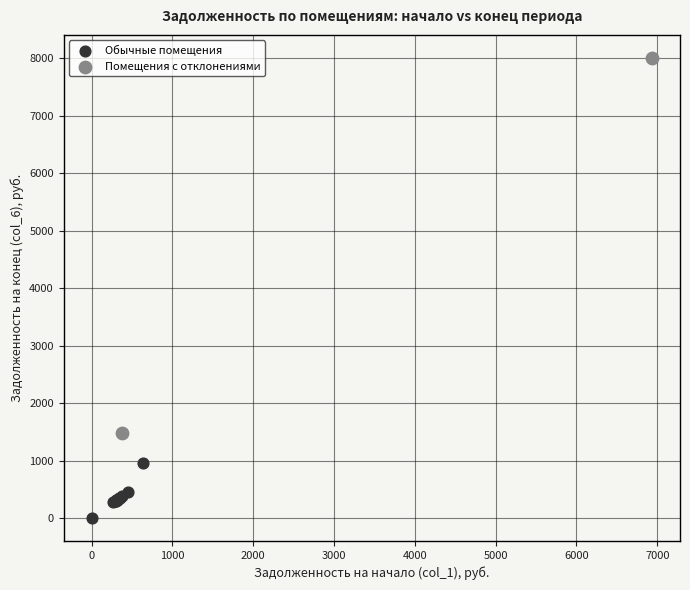

Which series has the largest Y range (max minus min)?

Помещения с отклонениями